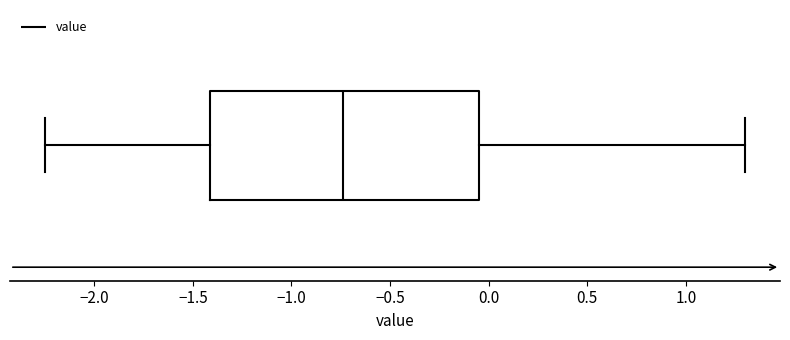

Read this box plot against the x-axis: the position of the median line, the range covered by the box, and the ends of both whiskers. The values are not printed on the chart, so give them approximately, as read against the axis.

median -0.75, box -1.40 to -0.05, whiskers -2.25 to 1.30